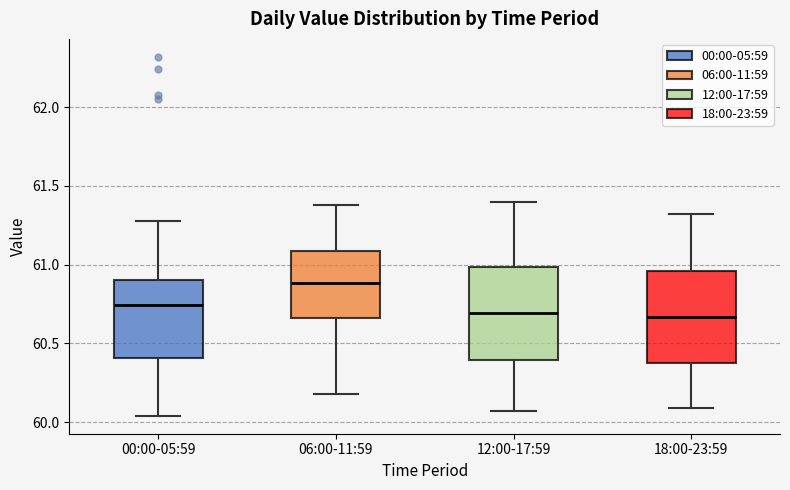

Where does the lower whisker of the box for 18:00-23:59 end on the y-axis? The values are not printed on the chart, so give them approximately, as read against the axis.

60.10